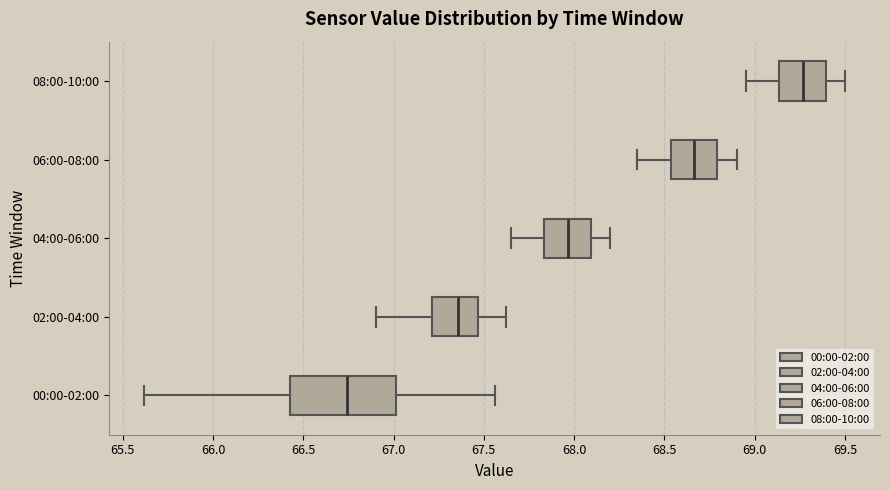

Reading bottom to top, read every box against the x-axis: the position of its median line, the range the box covers, and the ends of its whiskers. The values are not printed on the chart, so give them approximately, as read against the axis.

00:00-02:00: median 66.75, box 66.45 to 67.00, whiskers 65.60 to 67.55
02:00-04:00: median 67.35, box 67.20 to 67.45, whiskers 66.90 to 67.60
04:00-06:00: median 67.95, box 67.85 to 68.10, whiskers 67.65 to 68.20
06:00-08:00: median 68.65, box 68.55 to 68.80, whiskers 68.35 to 68.90
08:00-10:00: median 69.25, box 69.15 to 69.40, whiskers 68.95 to 69.50